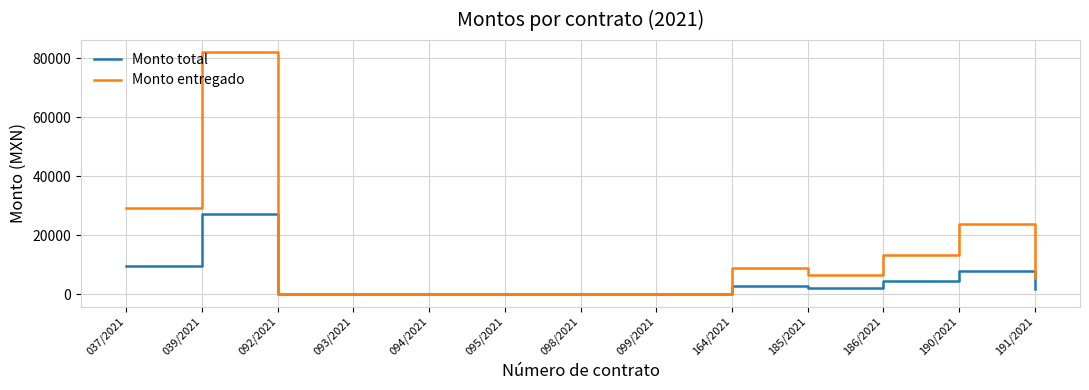

Does the chart have visible grid lines?

Yes